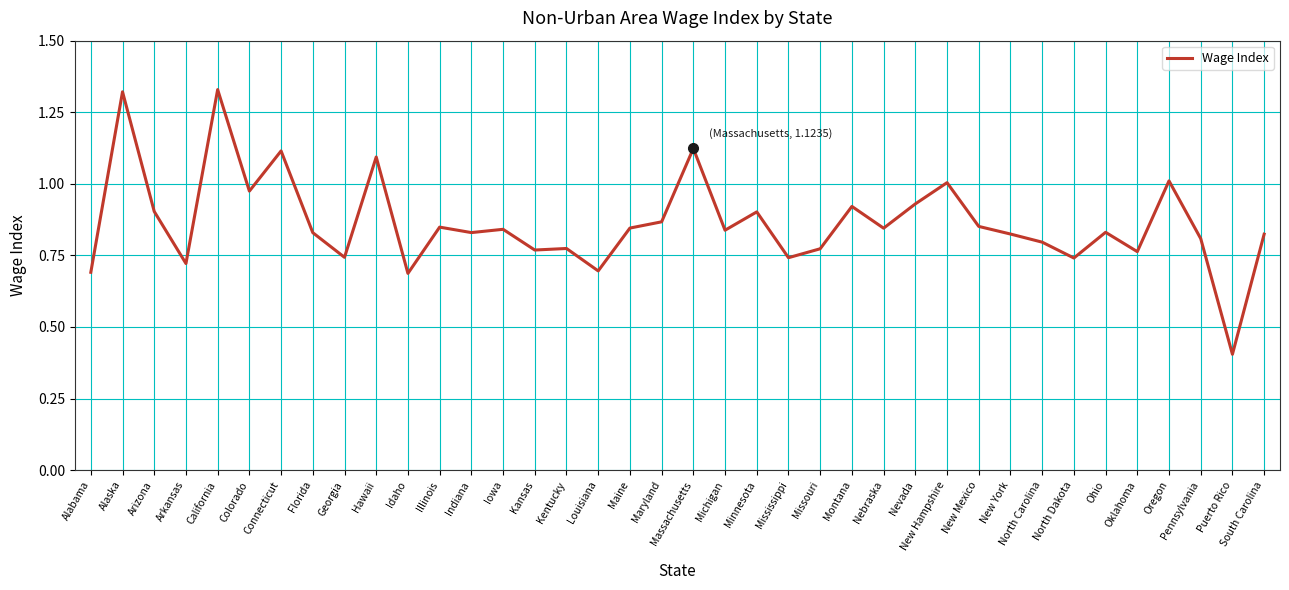

The value at Kansas is 0.8. True or false?

True